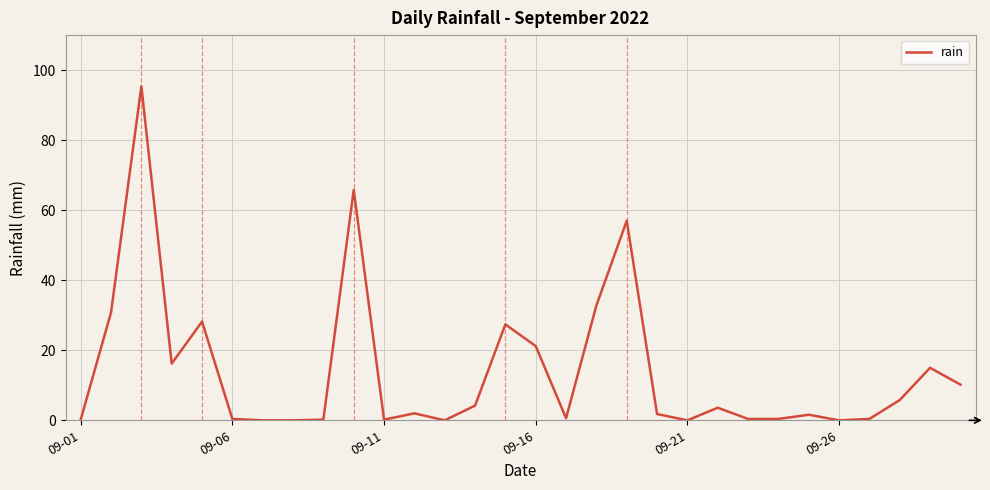

What is the greatest value displayed?

95.4